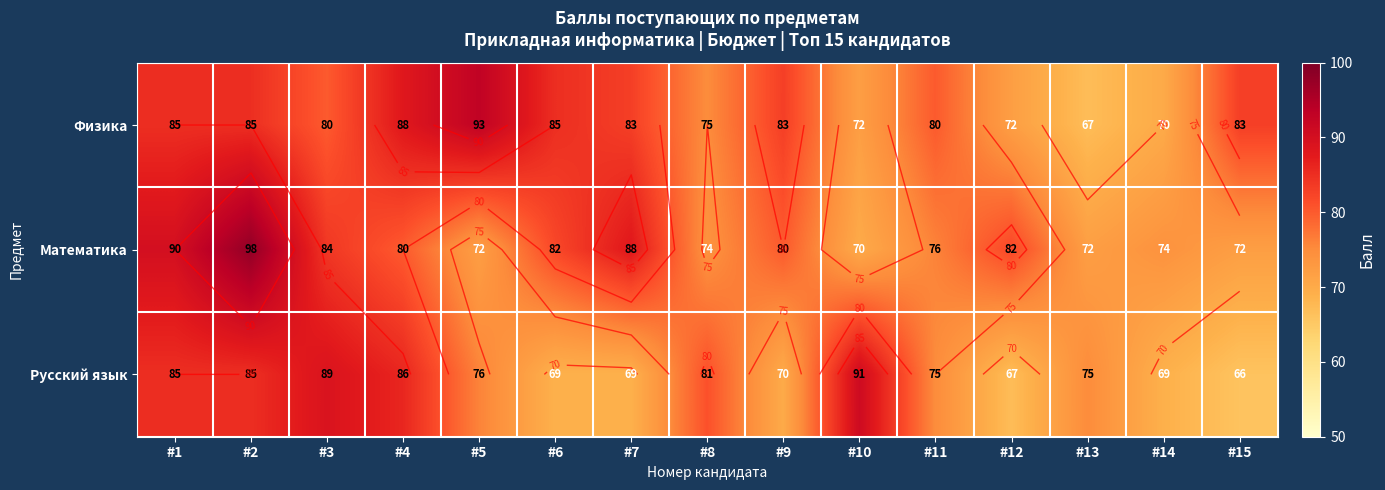

Which series changed the most between #9 and #14?

Физика